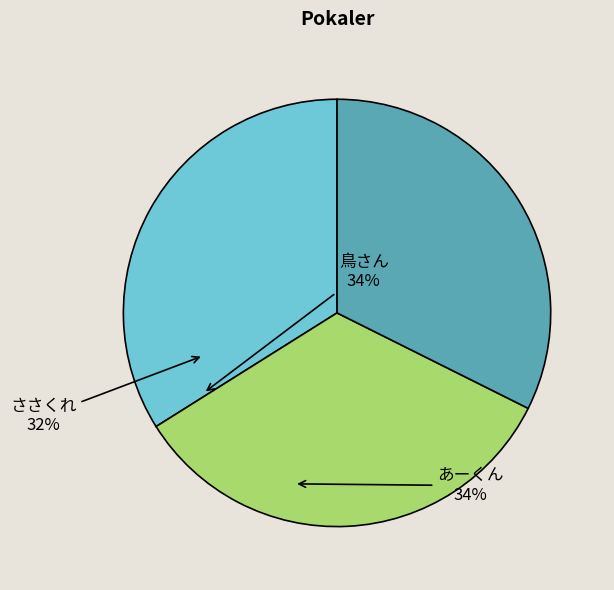

Is there any slice that represents more than half of the pie?

No